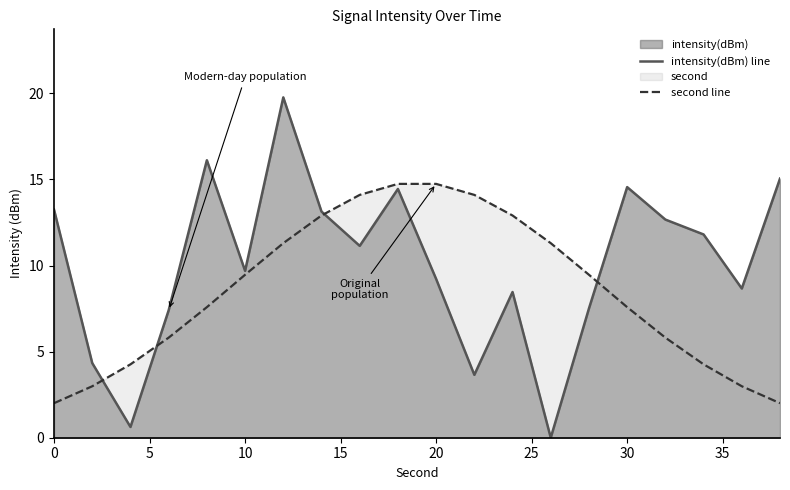

Which series ends up on top after the final intersection of second line and intensity(dBm) line?

intensity(dBm) line